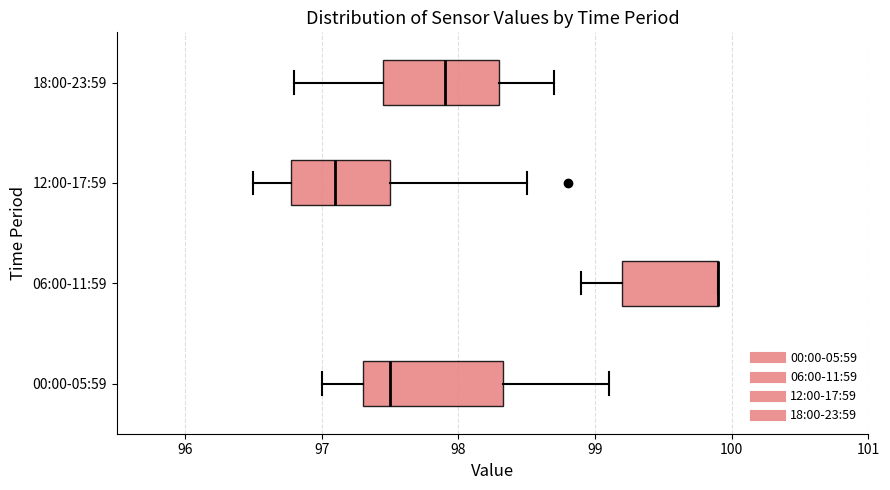

Where is the right edge of the box for 06:00-11:59 on the x-axis? The values are not printed on the chart, so give them approximately, as read against the axis.

99.9